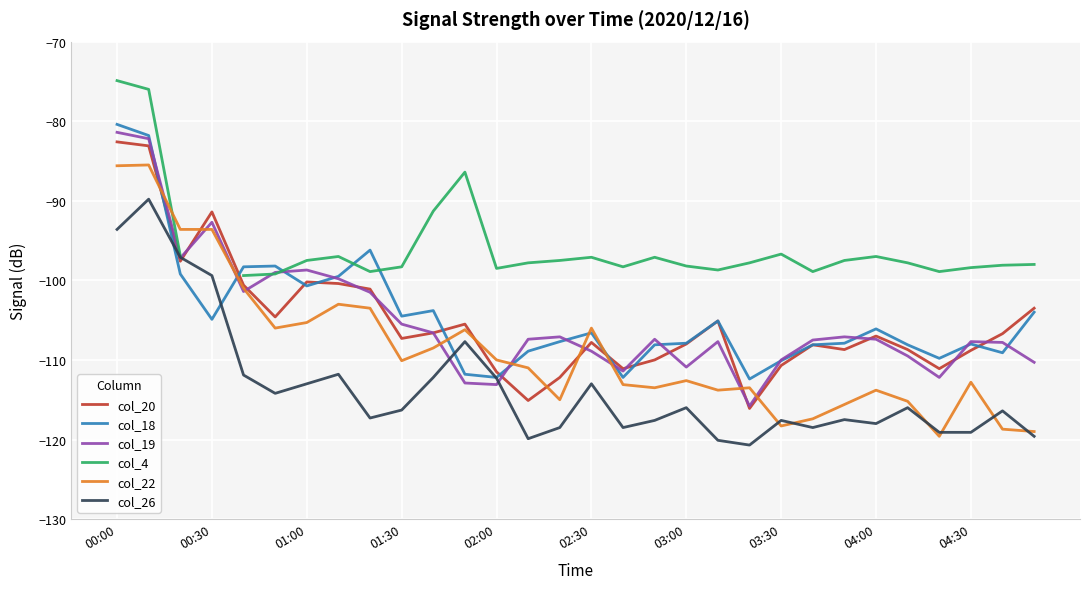

Which category has the highest value in the col_18 series?

00:00